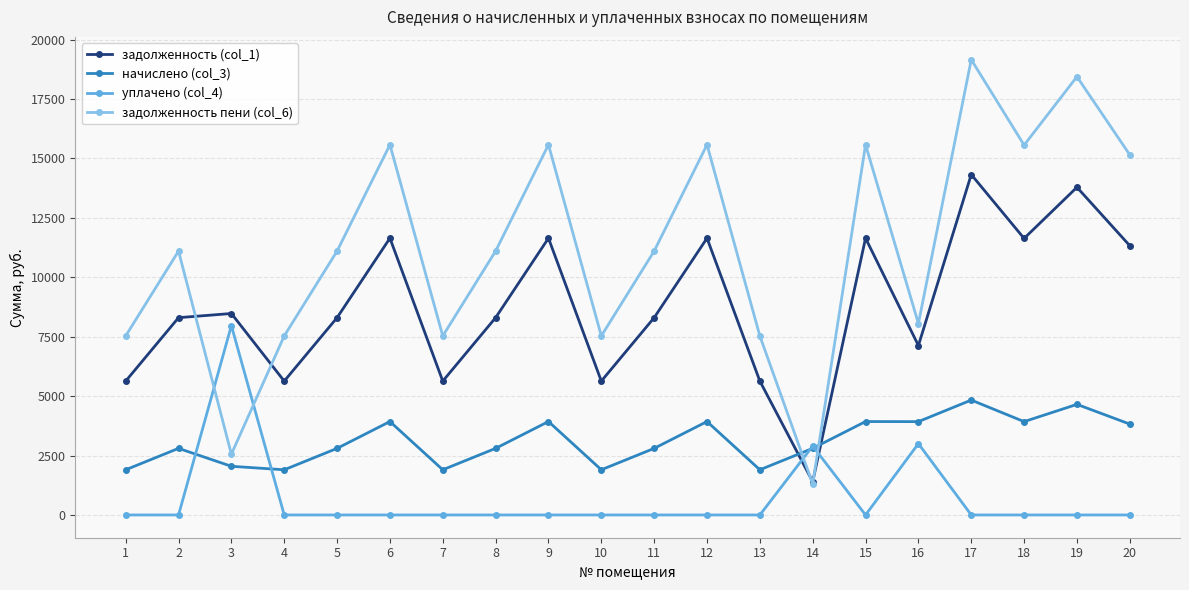

Is the value of задолженность (col_1) at 11 greater than the value of уплачено (col_4) at 9?

Yes